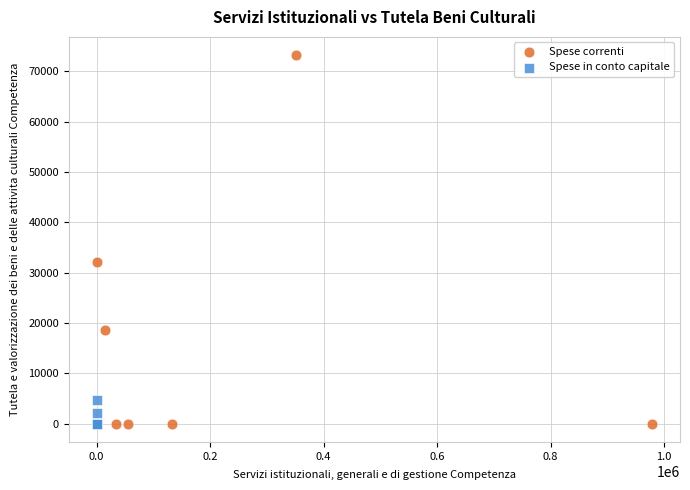

Which series contains the highest Y value?

Spese correnti